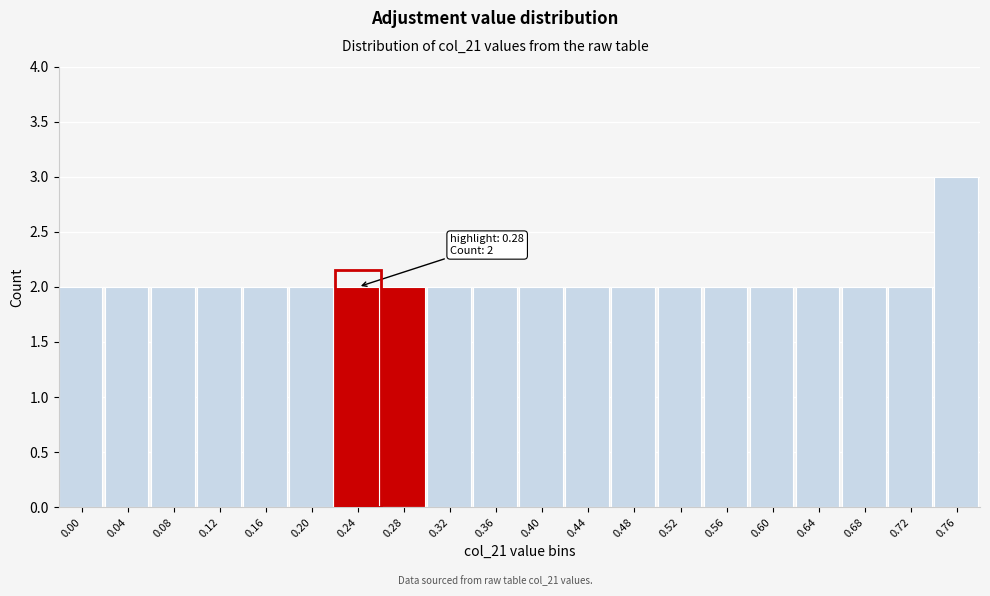

Reading left to right, transcribe all the data shown in this chart.

0.00=2	0.04=2	0.08=2	0.12=2	0.16=2	0.20=2	0.24=2	0.28=2	0.32=2	0.36=2	0.40=2	0.44=2	0.48=2	0.52=2	0.56=2	0.60=2	0.64=2	0.68=2	0.72=2	0.76=3